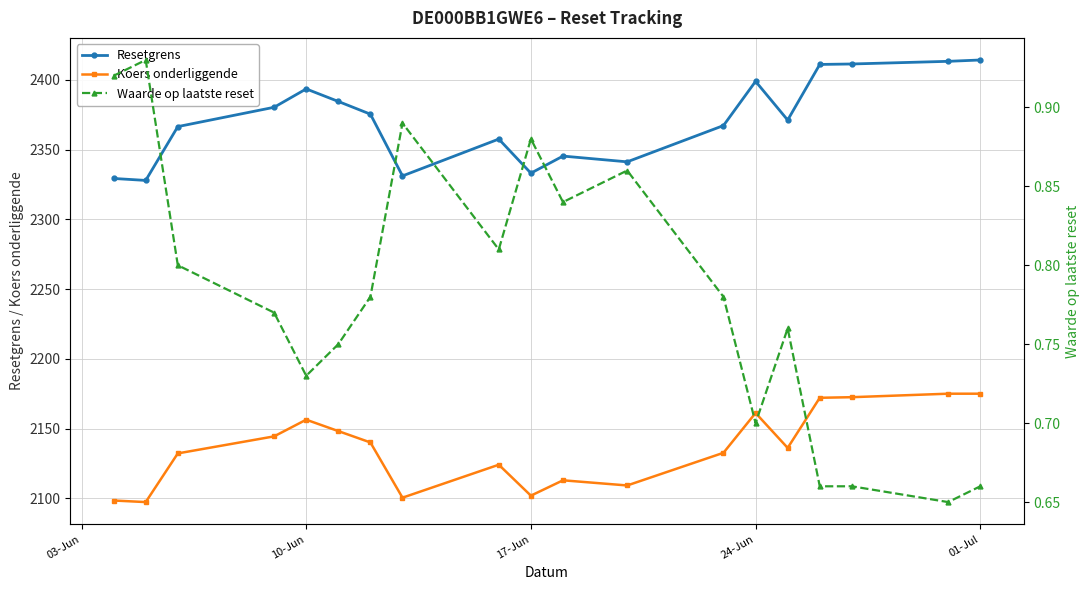

The Resetgrens series shows 2333.1 at 17-Jun. True or false?

True